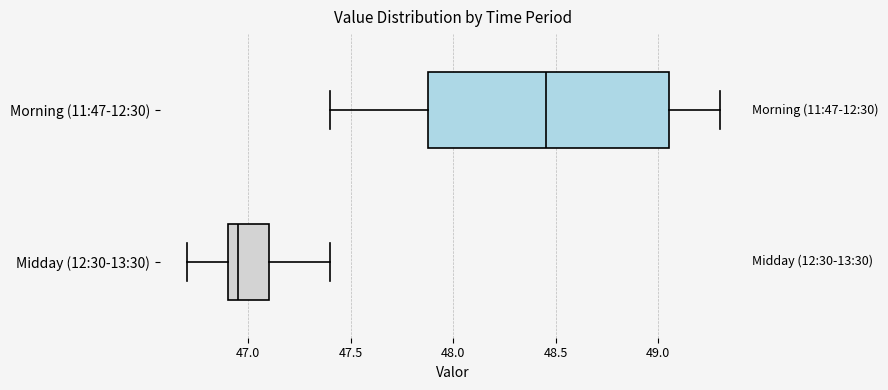

Which box has the furthest to the left median line?

Midday (12:30-13:30)